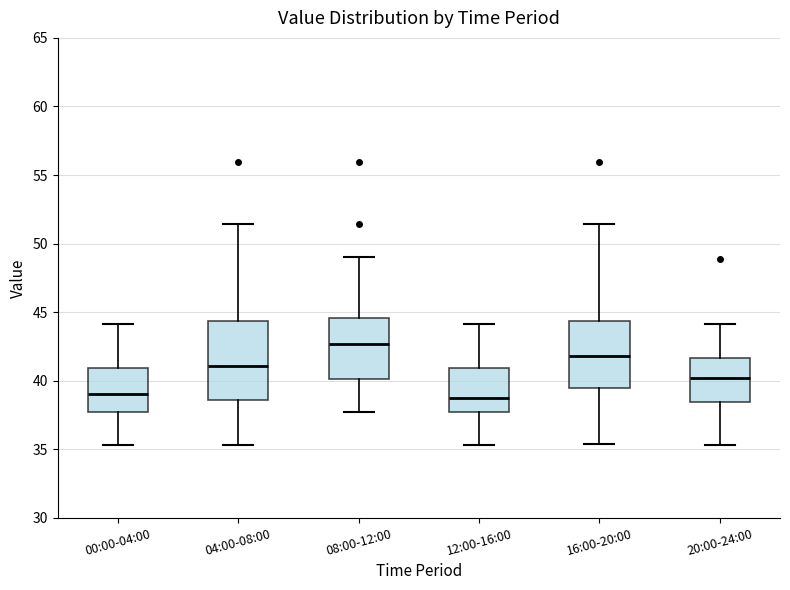

Comparing the boxes themselves (not the whiskers), which one is the tallest?

04:00-08:00